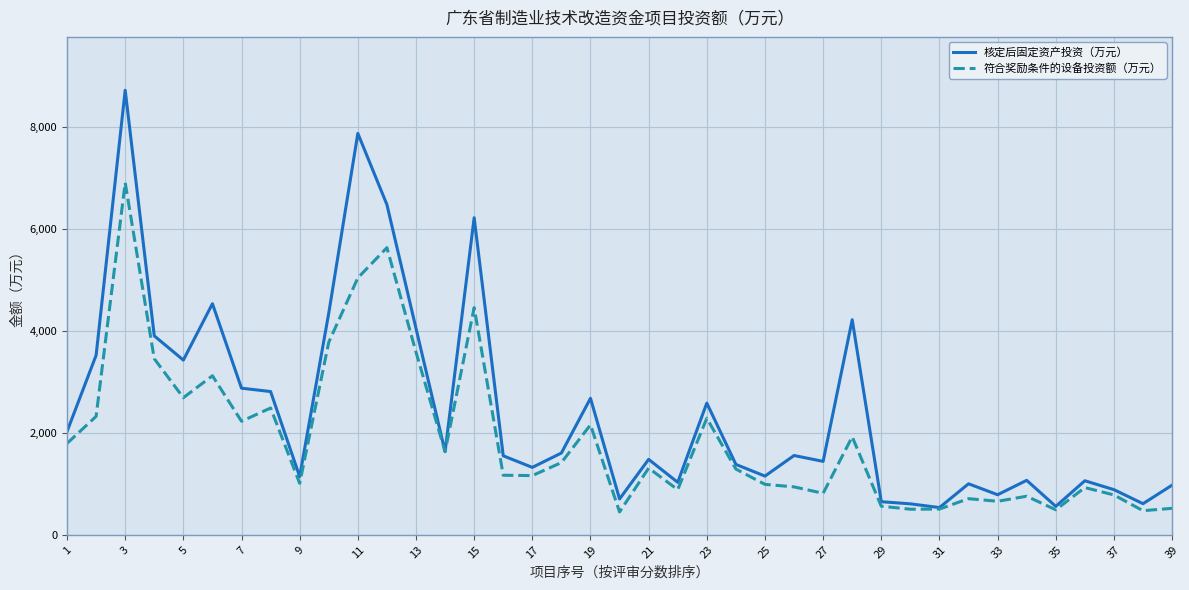

What is the minimum value for 符合奖励条件的设备投资额（万元）?

448.0